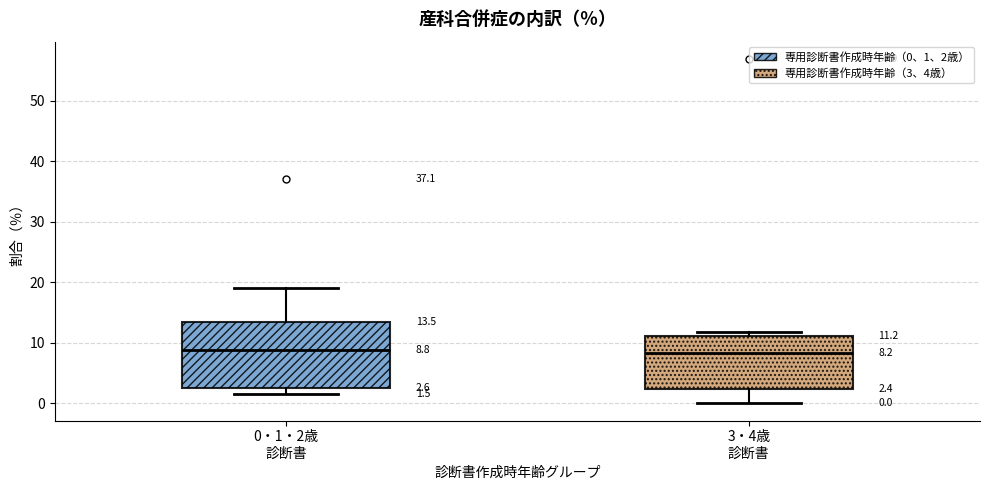

Comparing the boxes themselves (not the whiskers), which one is the tallest?

0・1・2歳 診断書